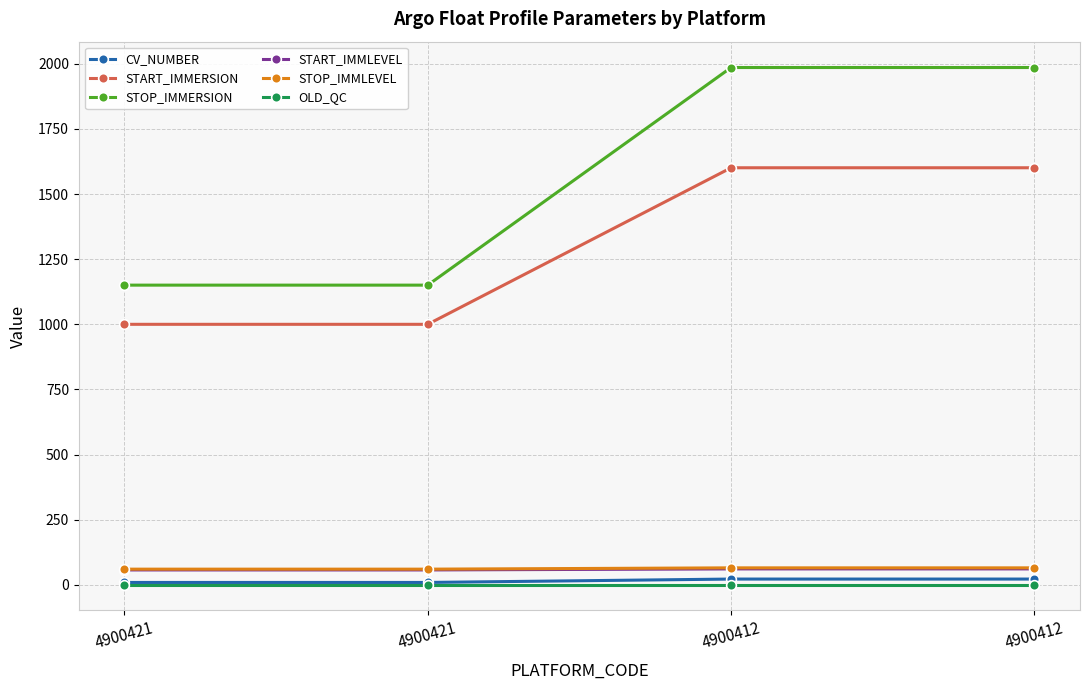

True or false: START_IMMERSION and STOP_IMMERSION intersect in this chart.

False